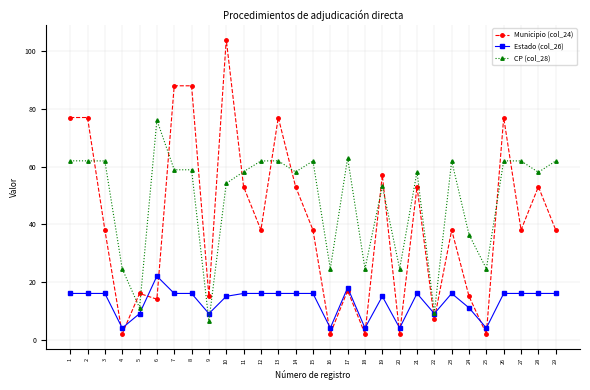

How many categories are shown in the chart?

29